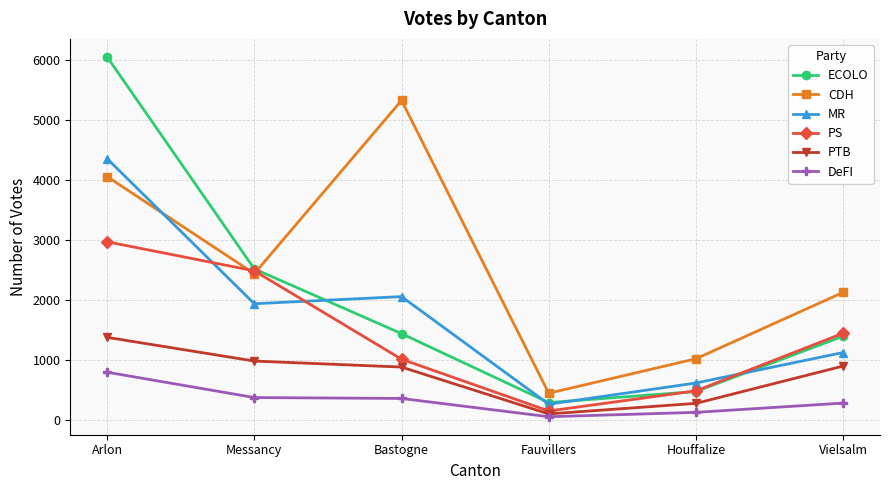

True or false: MR and DeFI intersect in this chart.

False